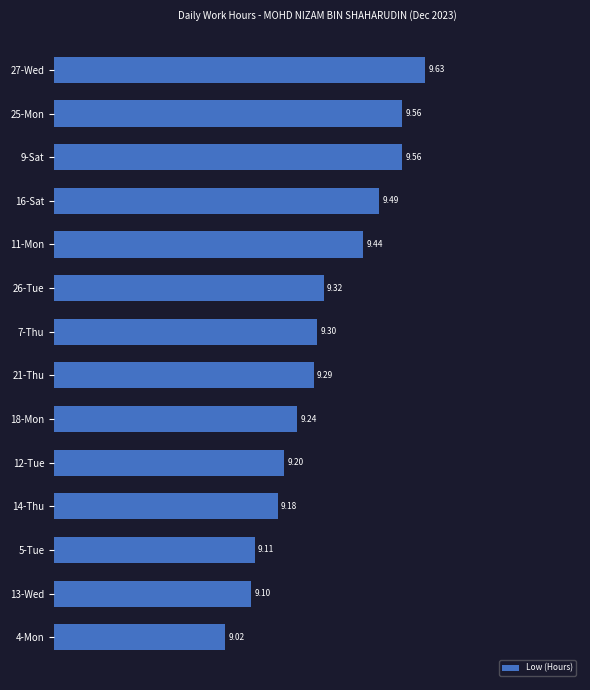

What is the smallest value displayed?

9.0